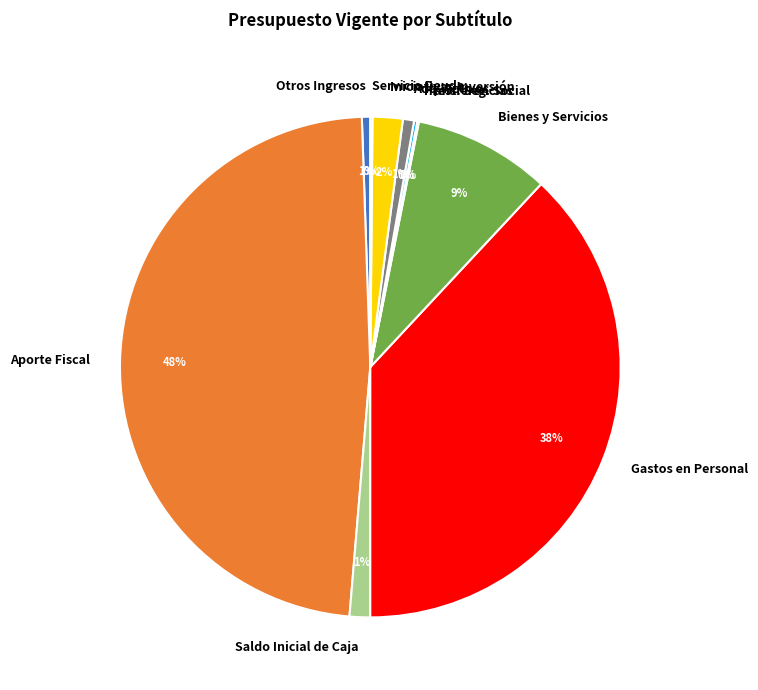

Which slice is the largest?

Aporte Fiscal